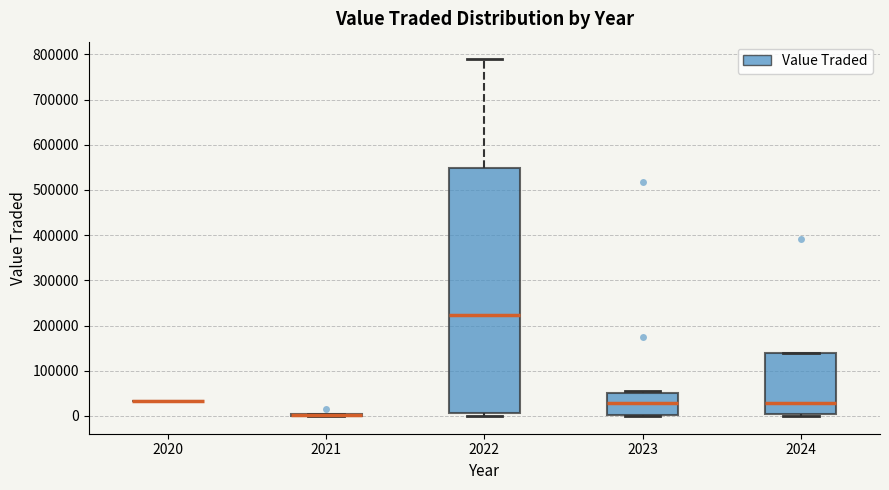

Where is the lower edge of the box at x = 2024 on the y-axis? The values are not printed on the chart, so give them approximately, as read against the axis.

0